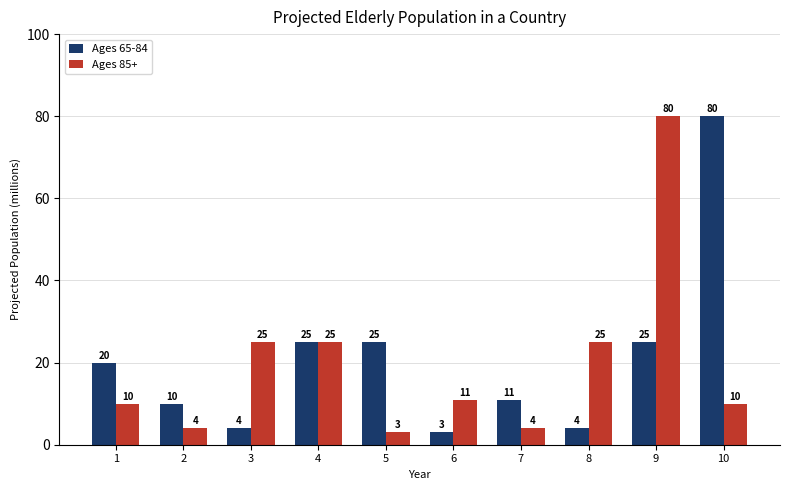

Are the bars horizontal?

No